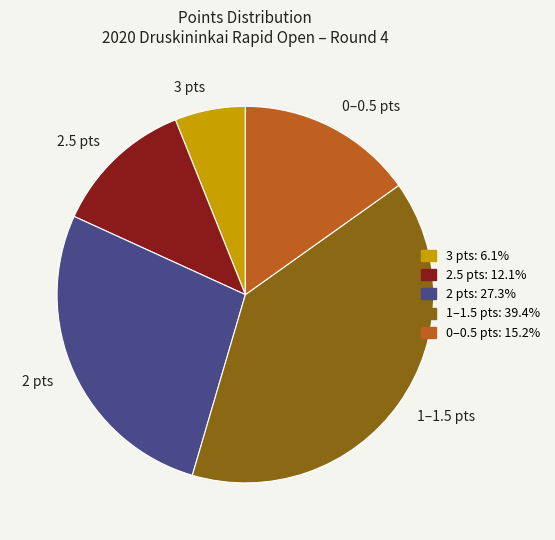

Rank the categories by value from highest to lowest.

1–1.5 pts, 2 pts, 0–0.5 pts, 2.5 pts, 3 pts